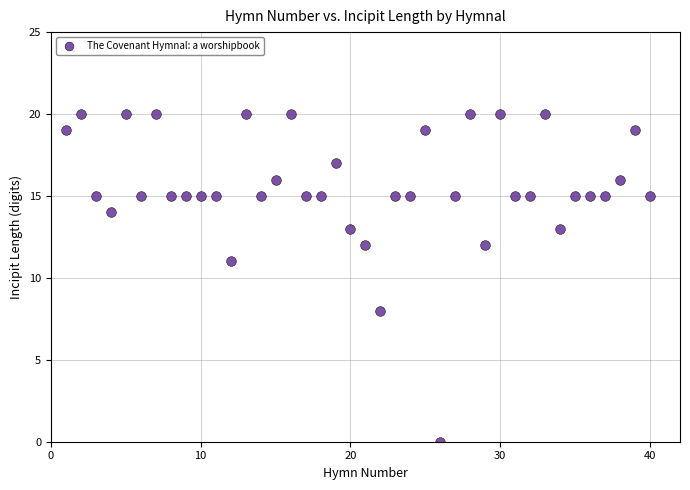

What is the range of Y values (max minus min)?

20